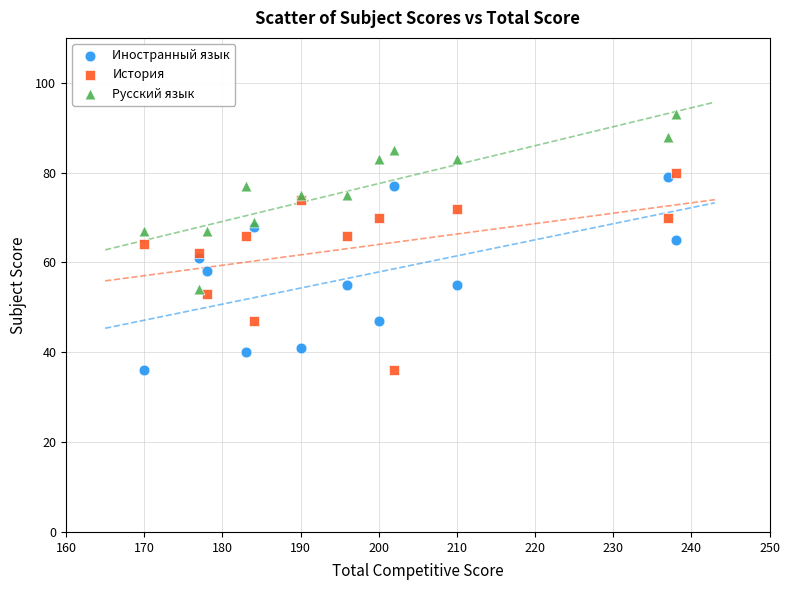

Which series has the largest Y range (max minus min)?

История